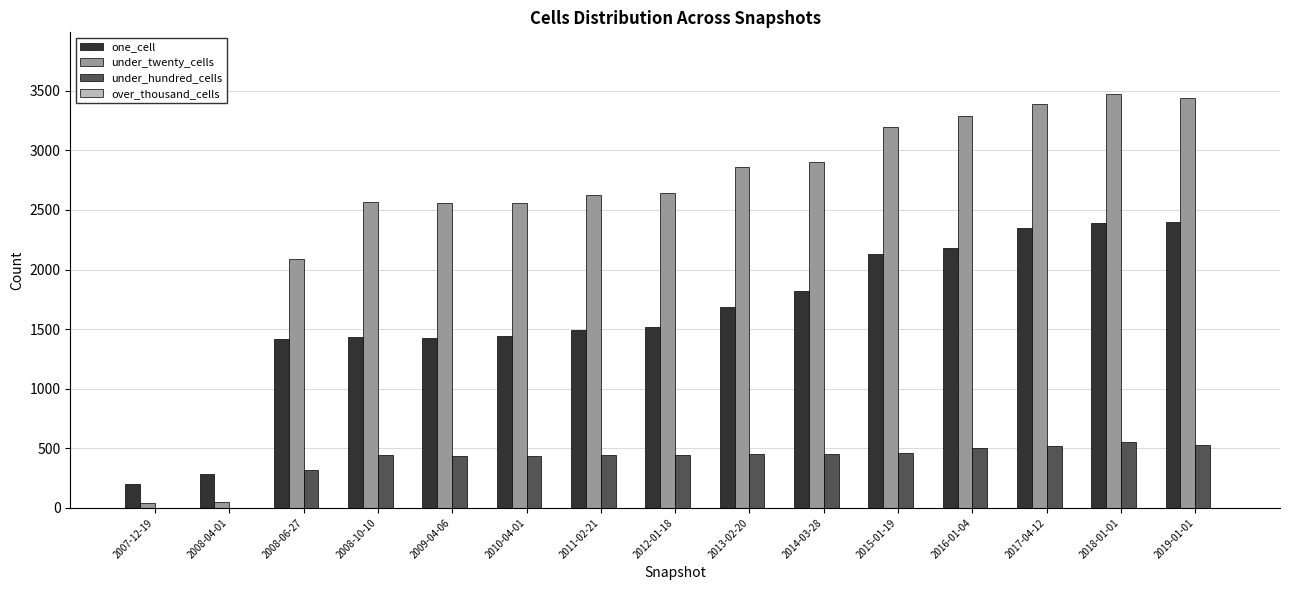

What is the highest value of the one_cell series?

2402